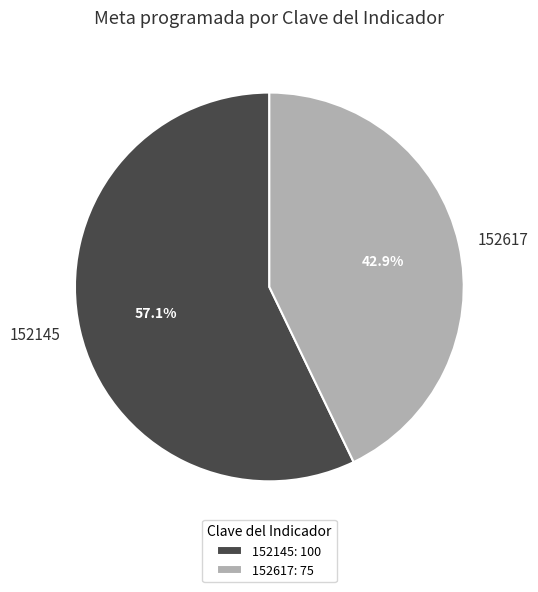

Which category accounts for the majority?

152145